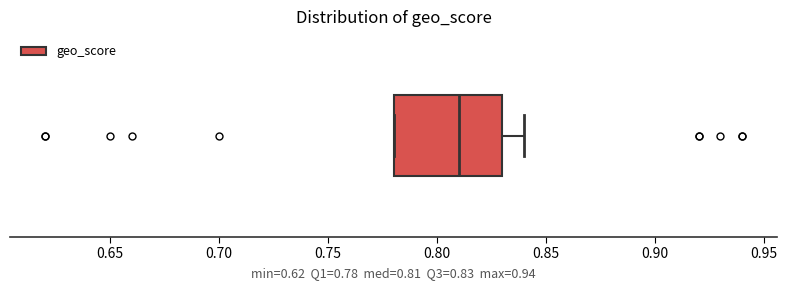

Transcribe this box plot: give where the median line is, the range the box spans, and where the two whiskers end, as read against the x-axis. The values are not printed on the chart, so give them approximately, as read against the axis.

median 0.81, box 0.78 to 0.83, whiskers 0.78 to 0.84